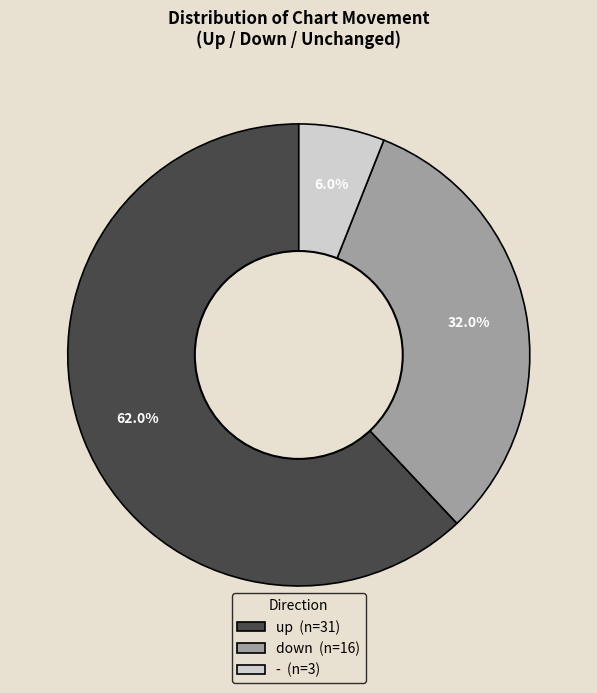

Which has a higher value, up or -?

up